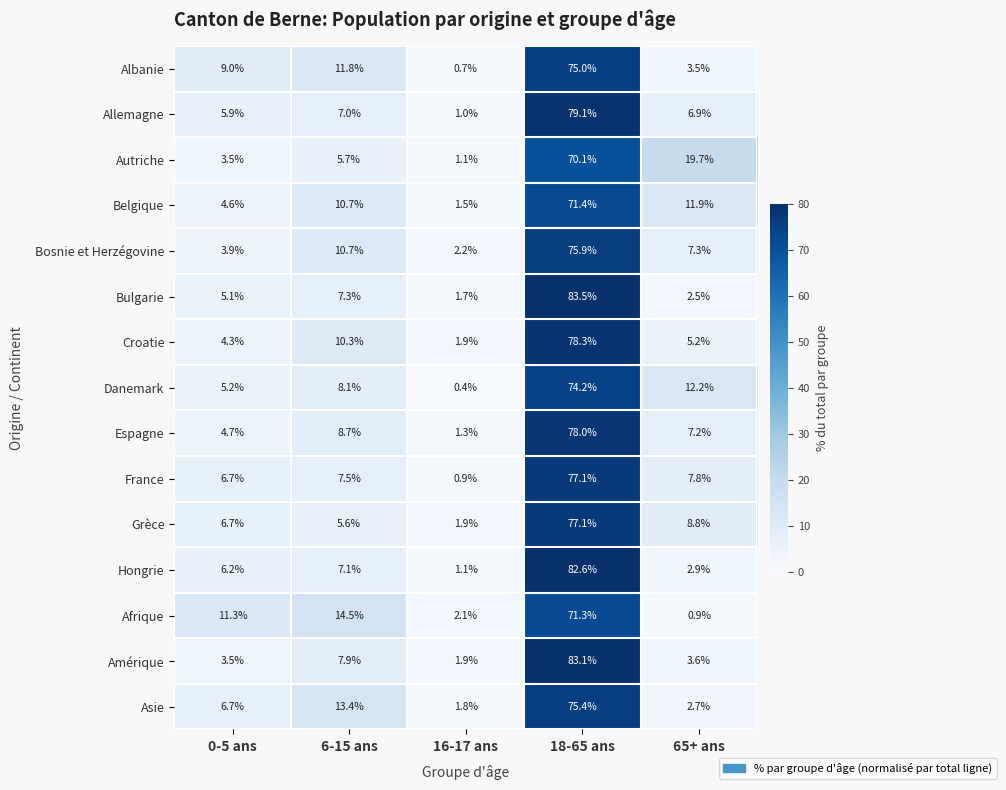

True or false: Bulgarie has a value of 83.5 at 18-65 ans.

True